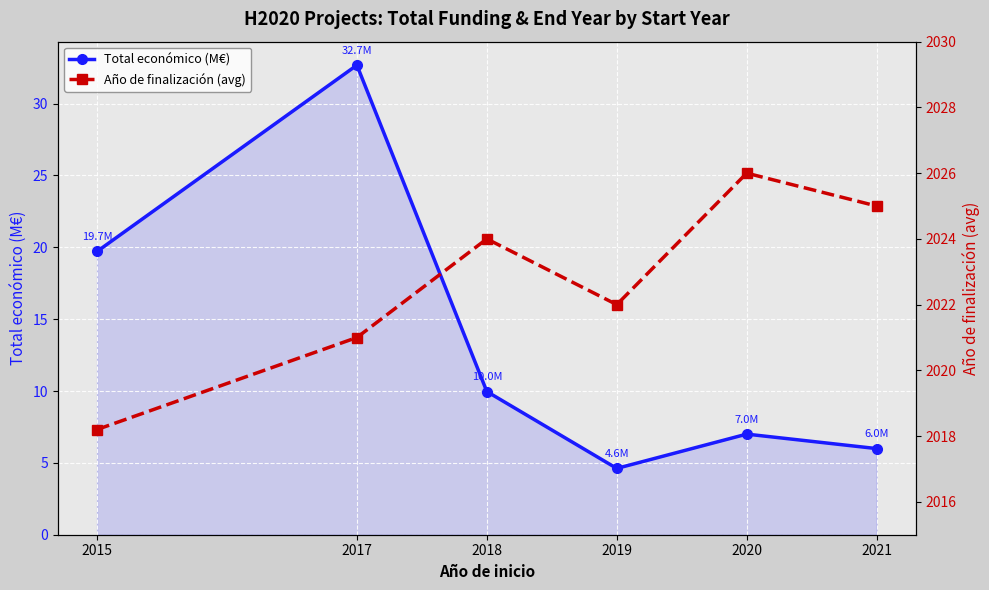

Rank the series by their average value, from lowest to highest.

Total económico (M€), Año de finalización (avg)